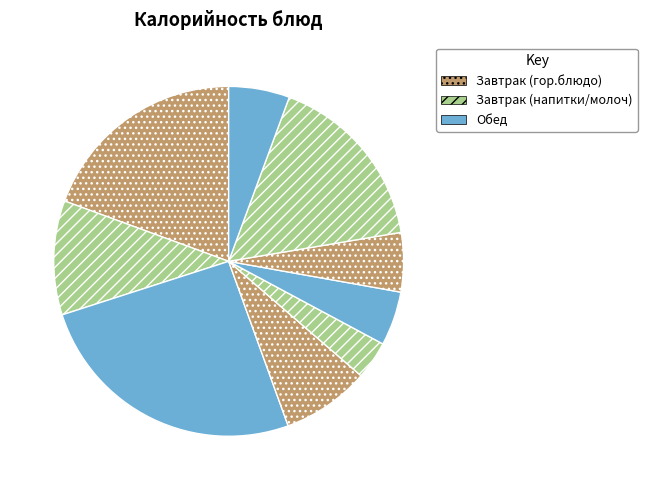

Rank the categories by value from lowest to highest.

Яблоко свежее, Салат из белокочанной капусты, Свекольник со сметаной, Компот из смеси сухофруктов, Хлеб пшеничный с сыром, Какао Витошка с витаминами, Мясо говядины тушеное с овощами, Каша рисовая молочная с маслом, Йогурт порционный